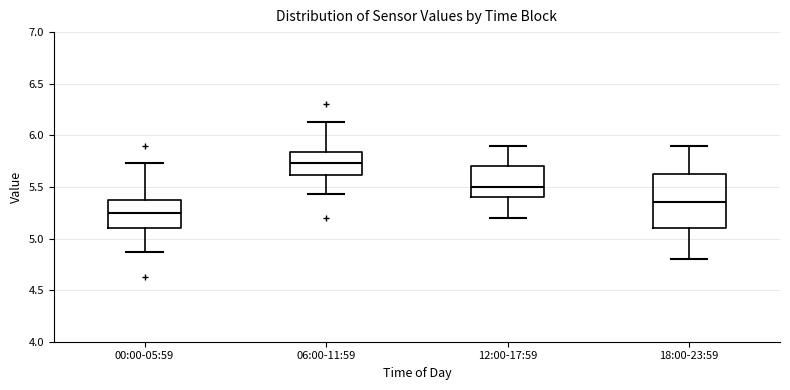

Reading left to right, transcribe this box plot: for each box, give where its median line is, the range the box spans, and where its two whiskers end, as read against the y-axis. The values are not printed on the chart, so give them approximately, as read against the axis.

00:00-05:59: median 5.25, box 5.10 to 5.40, whiskers 4.85 to 5.75
06:00-11:59: median 5.75, box 5.60 to 5.85, whiskers 5.45 to 6.15
12:00-17:59: median 5.50, box 5.40 to 5.70, whiskers 5.20 to 5.90
18:00-23:59: median 5.35, box 5.10 to 5.65, whiskers 4.80 to 5.90